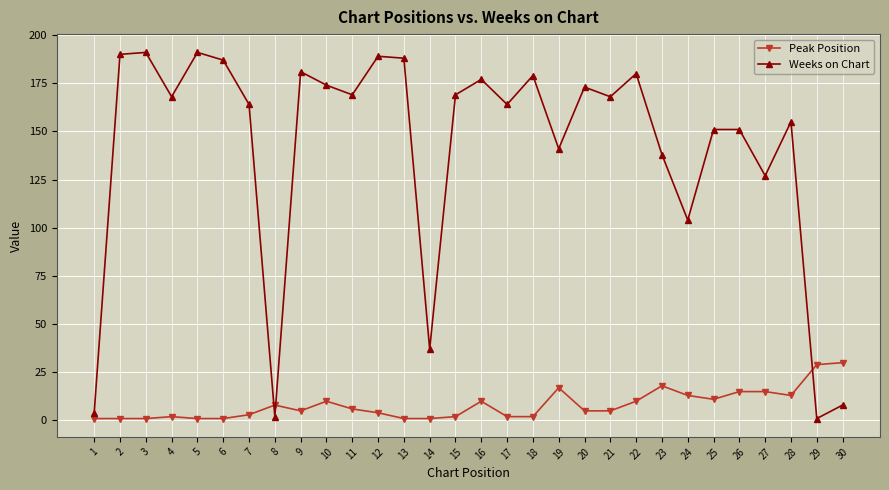

What is the sum of all Peak Position values?

242